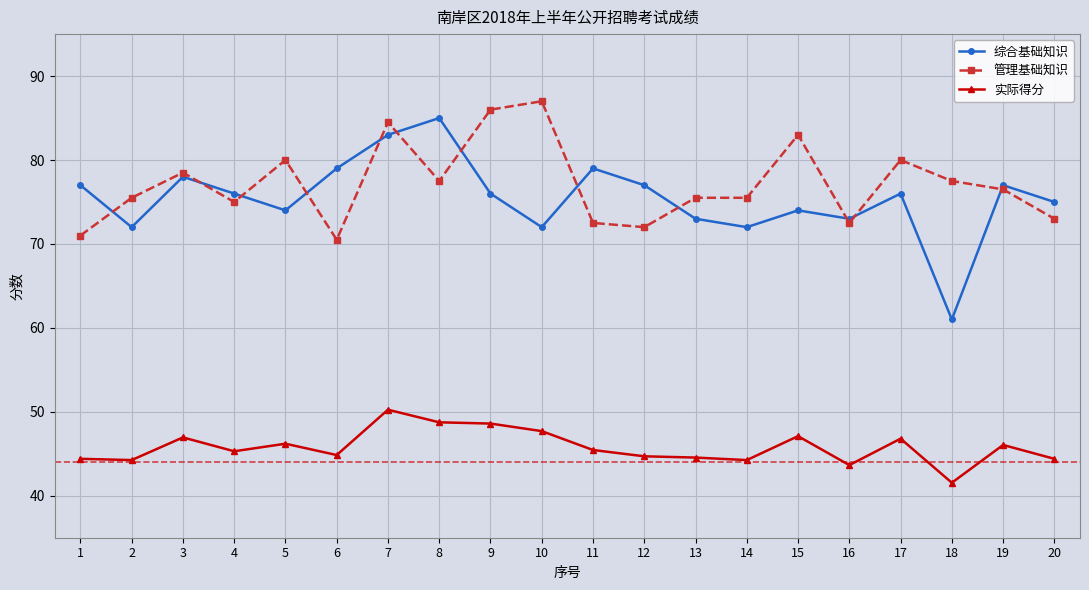

What is the difference between the 实际得分 values at 20 and 15?

2.7